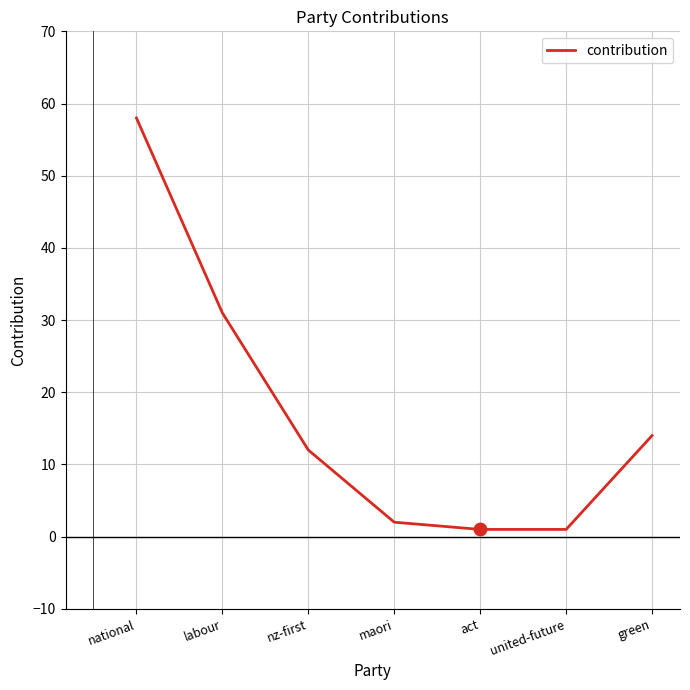

Which has a higher value, maori or green?

green